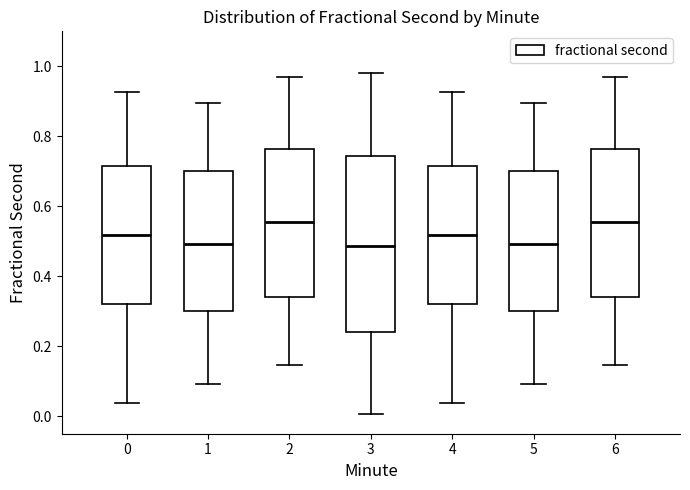

Where does the upper whisker of the box at x = 5 end on the y-axis? The values are not printed on the chart, so give them approximately, as read against the axis.

0.90